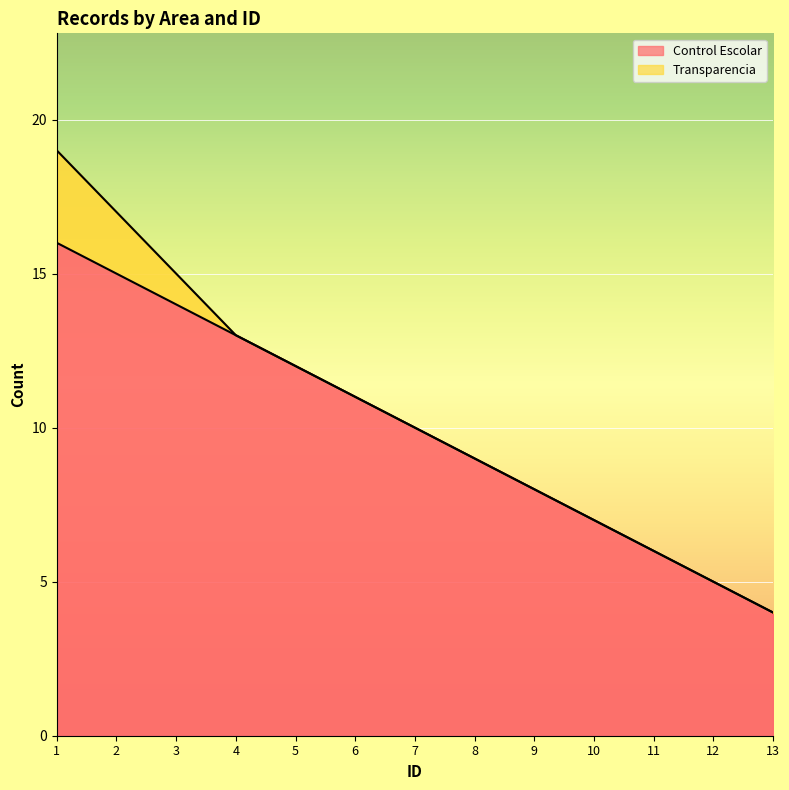

The chart shows a value of 10 at 10. True or false?

False